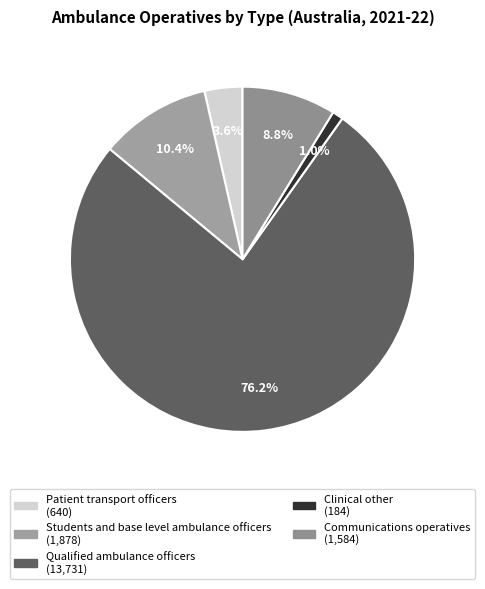

What is the majority slice?

Qualified ambulance officers